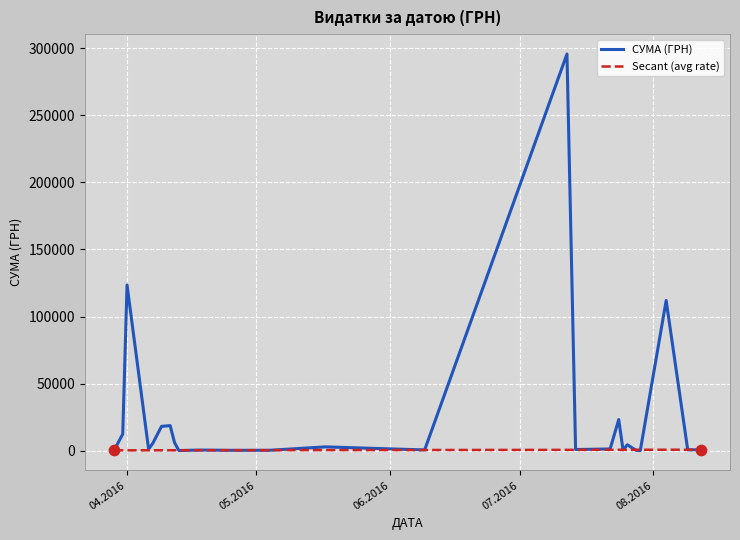

Between 25.04.2016 and 24.07.2016, which is larger?

24.07.2016